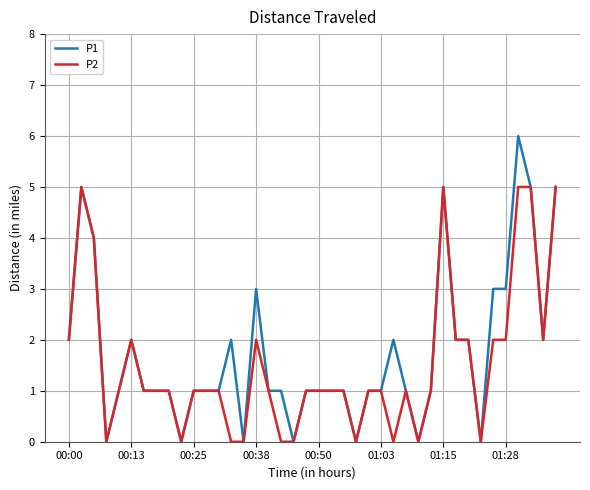

List the series in order of their peak value, lowest first.

P2, P1